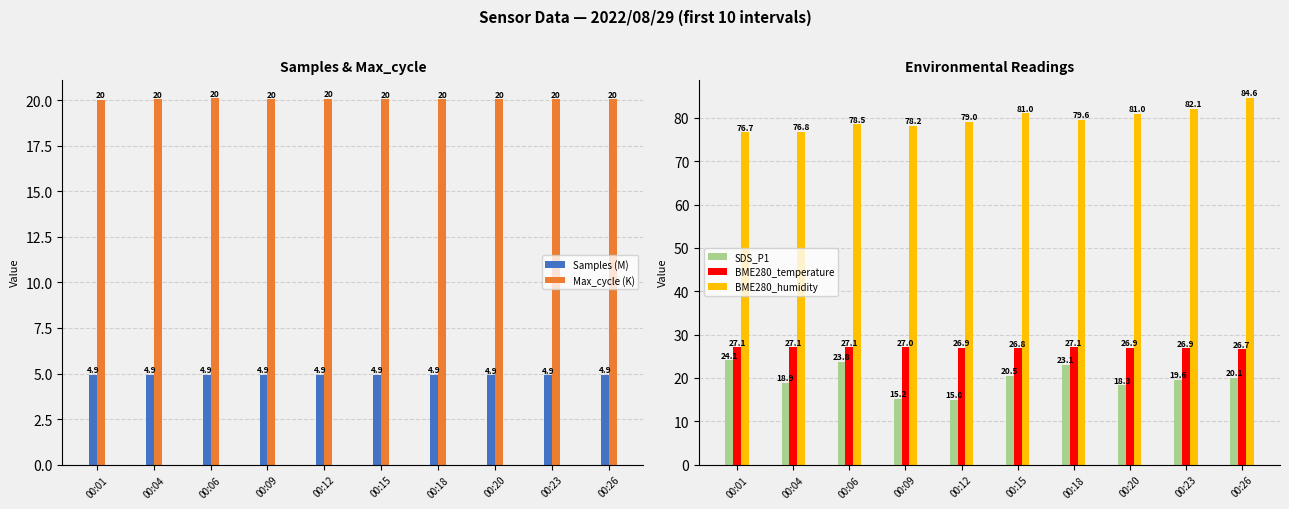

True or false: BME280_temperature has a value of 27.1 at 00:06.

True